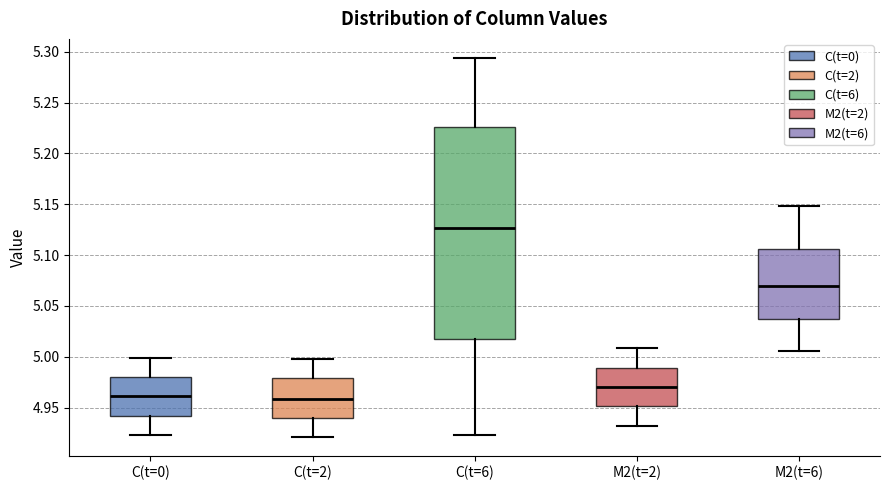

Which box is the tallest, from its lower edge to its upper edge?

C(t=6)